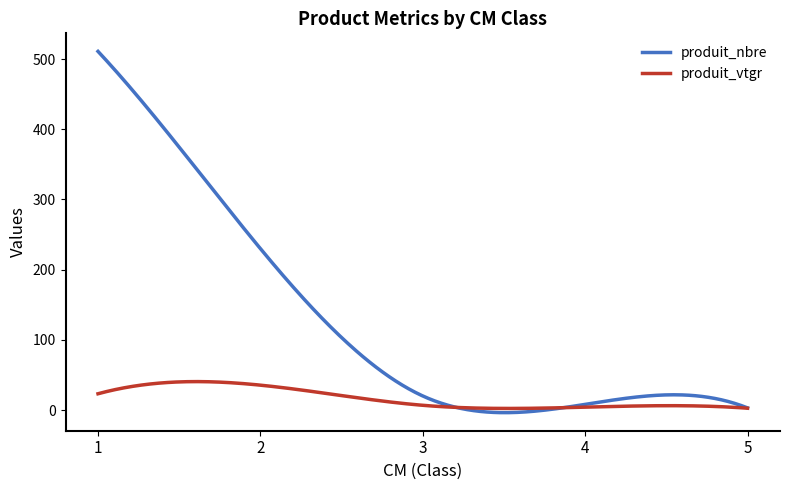

Which series has the largest total across all categories?

produit_nbre